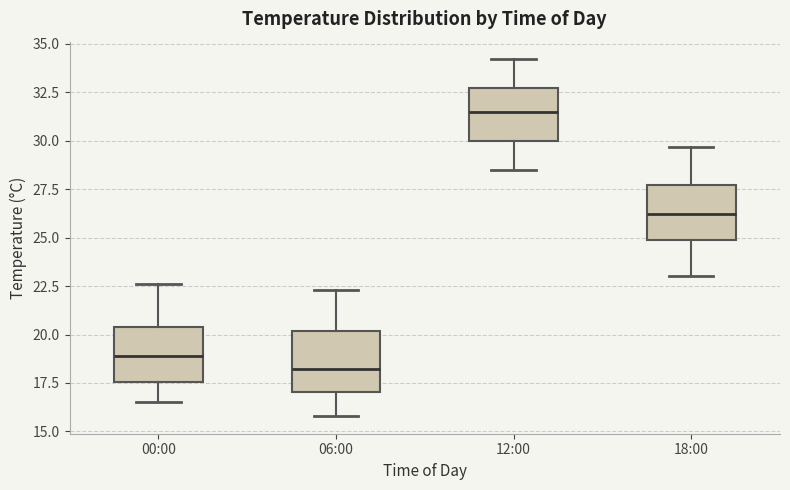

Reading left to right, read every box against the y-axis: the position of its median line, the range the box covers, and the ends of its whiskers. The values are not printed on the chart, so give them approximately, as read against the axis.

00:00: median 19.0, box 17.5 to 20.5, whiskers 16.5 to 22.5
06:00: median 18.0, box 17.0 to 20.0, whiskers 16.0 to 22.5
12:00: median 31.5, box 30.0 to 33.0, whiskers 28.5 to 34.0
18:00: median 26.0, box 25.0 to 27.5, whiskers 23.0 to 29.5